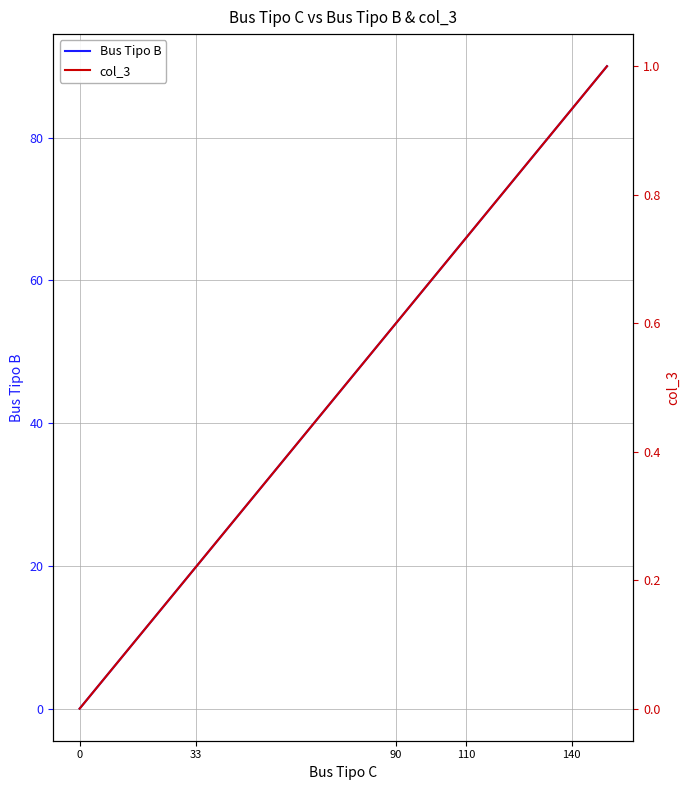

Reading left to right, extract all data points from this chart.

Bus Tipo B: 0.0	9.0	19.8	27.0	54.0	66.0	66.0	78.0	84.0	90.0
col_3: 0.0	0.1	0.2	0.3	0.6	0.7	0.7	0.9	0.9	1.0